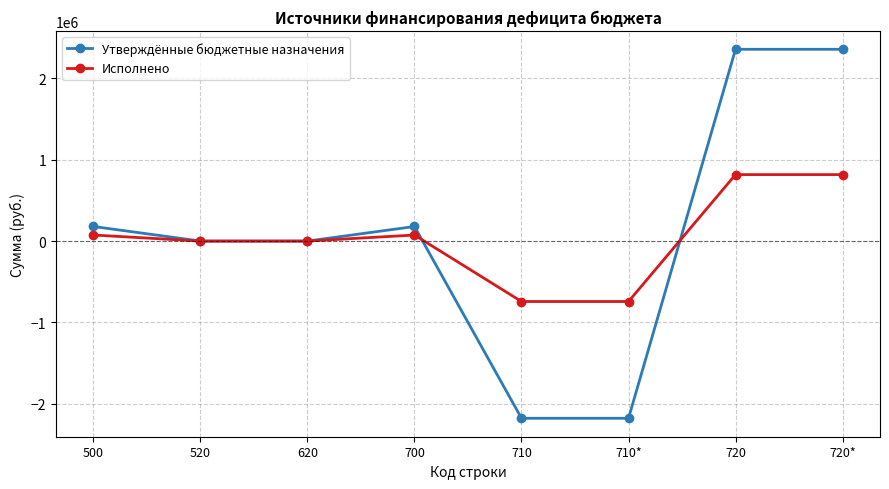

Is the value of Утверждённые бюджетные назначения at 710* greater than the value of Исполнено at 720*?

No